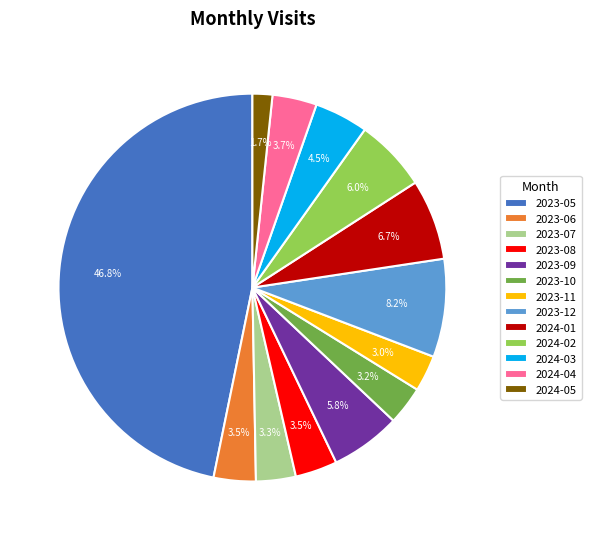

How much of the chart is everything except 2024-01?

93.3%